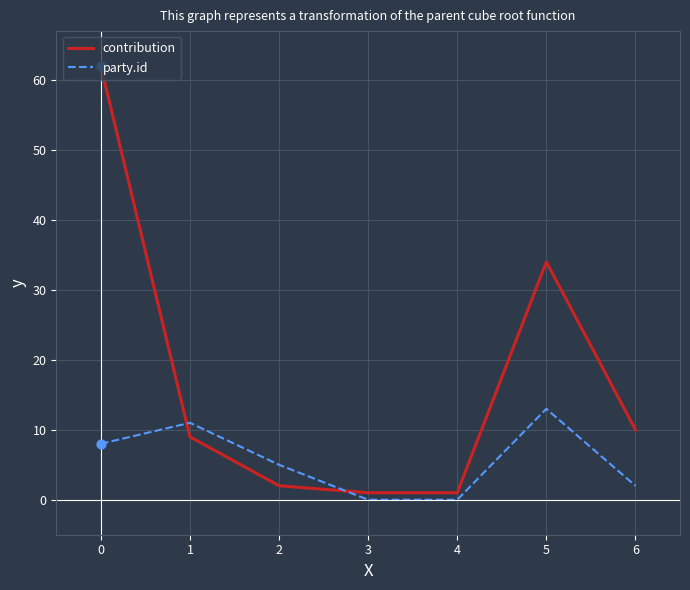

Between 2 and 4, which series saw the biggest shift?

party.id